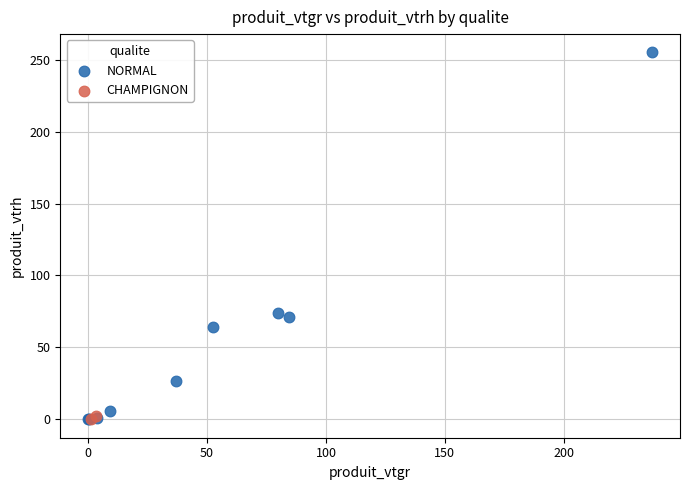

What are all the series names shown in the legend?

NORMAL, CHAMPIGNON